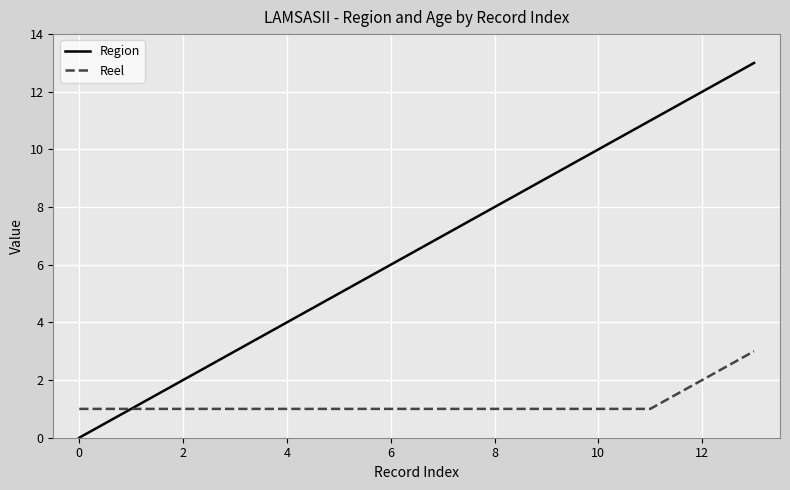

Which series has the largest range (max minus min)?

Region